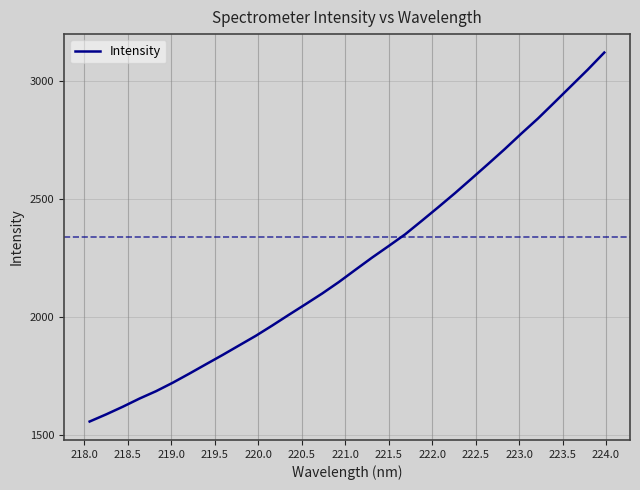

What is the minimum value shown in the chart?

1557.3